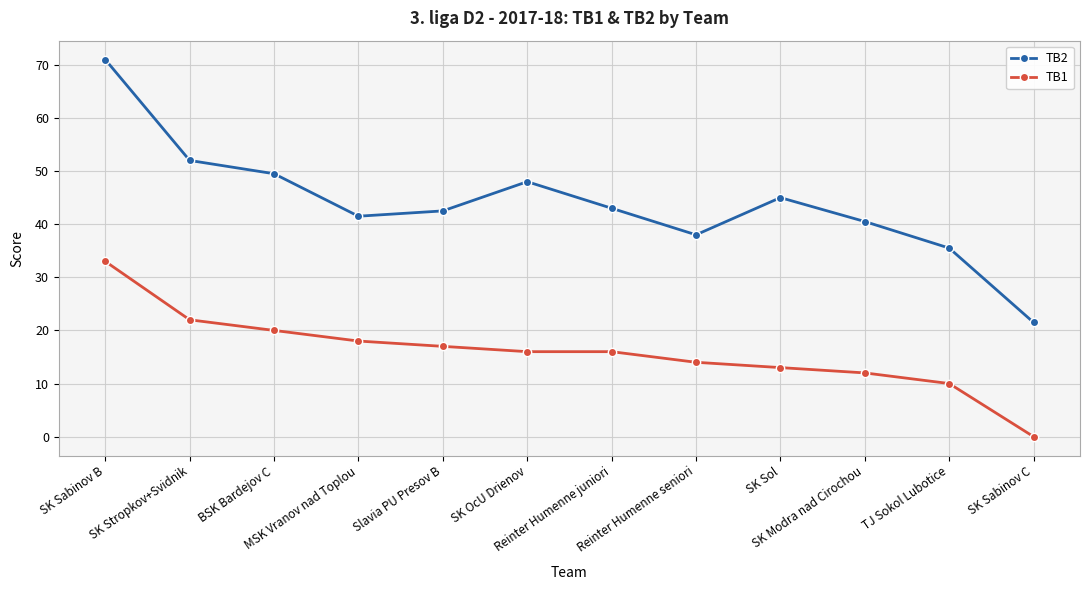

True or false: TB2 and TB1 cross at least once.

False